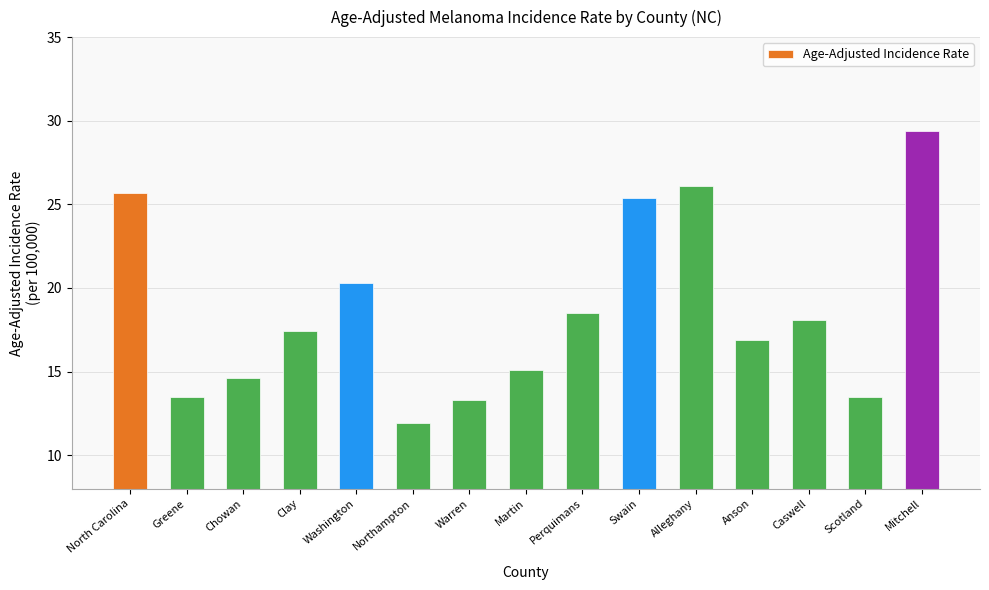

What is the change in value from Swain to Caswell?

-7.3